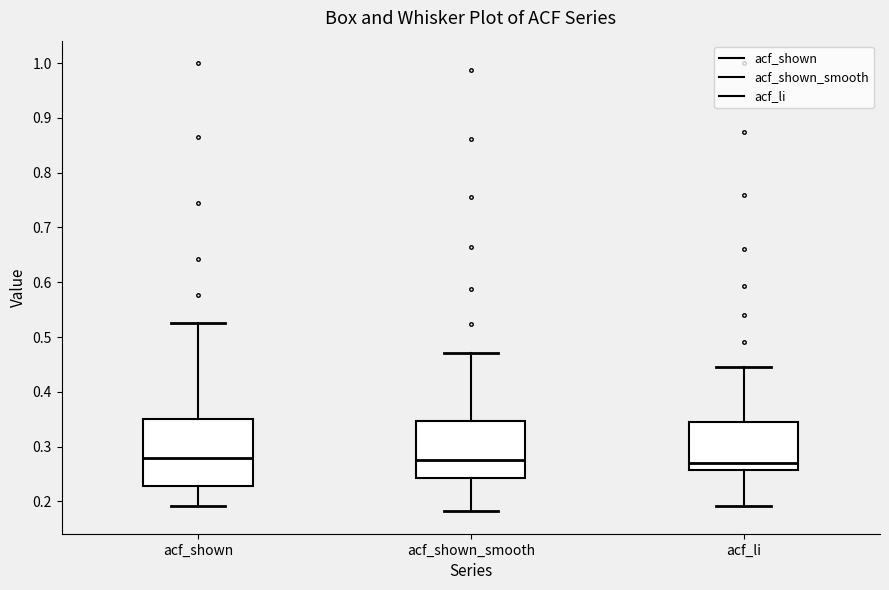

Reading left to right, read every box against the y-axis: the position of its median line, the range the box covers, and the ends of its whiskers. The values are not printed on the chart, so give them approximately, as read against the axis.

acf_shown: median 0.28, box 0.23 to 0.35, whiskers 0.19 to 0.53
acf_shown_smooth: median 0.28, box 0.24 to 0.35, whiskers 0.18 to 0.47
acf_li: median 0.27, box 0.26 to 0.35, whiskers 0.19 to 0.45